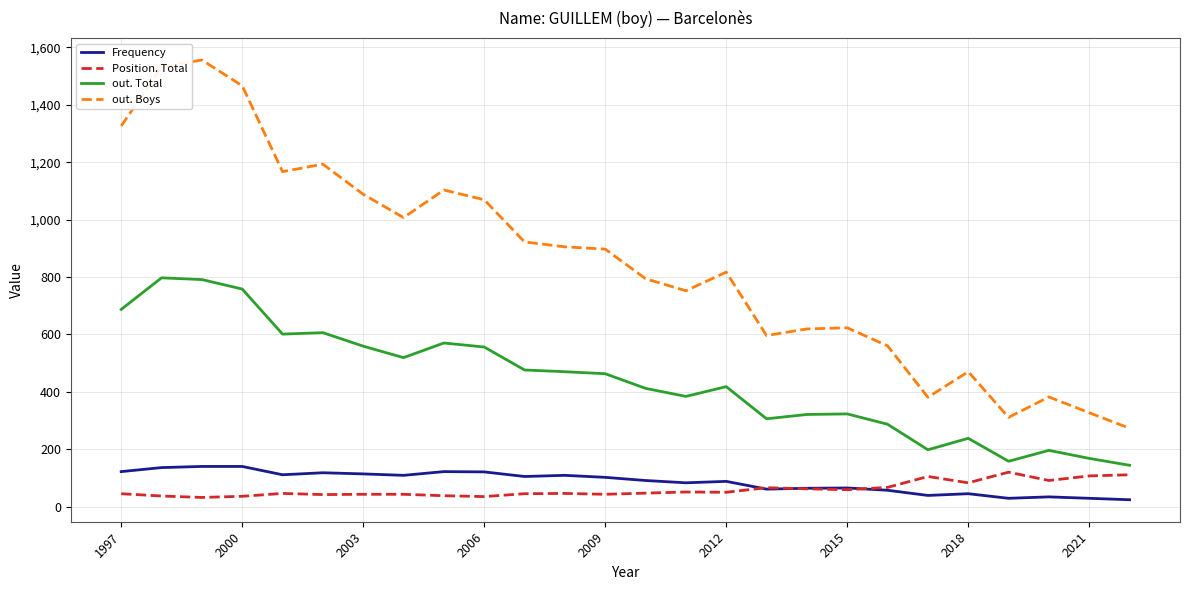

True or false: out. Total and out. Boys intersect in this chart.

False